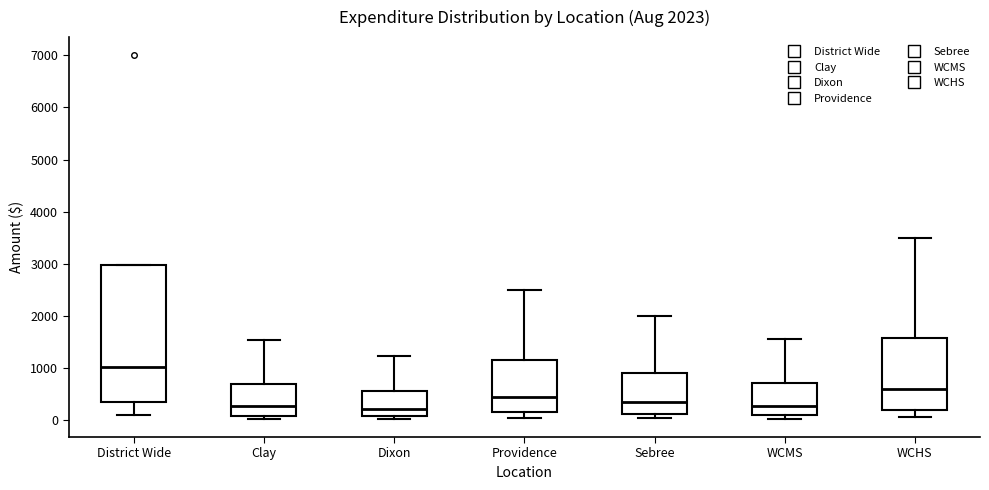

Comparing the boxes themselves (not the whiskers), which one is the tallest?

District Wide